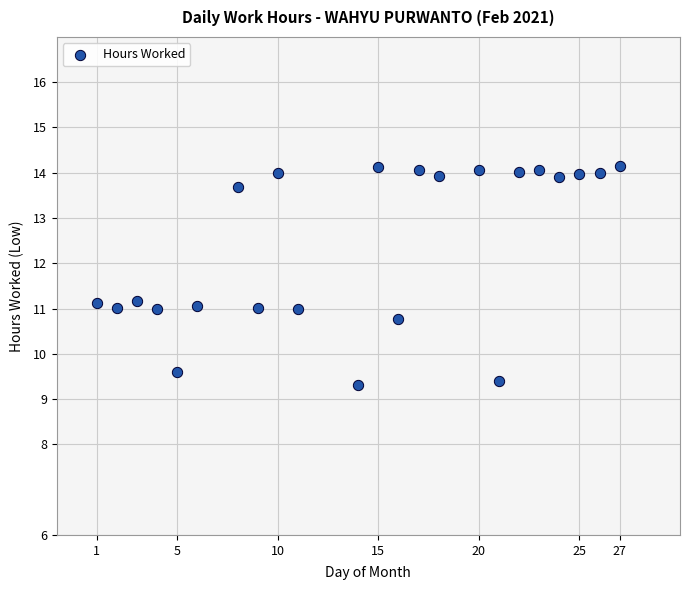

What is the range of X values (max minus min)?

26.0